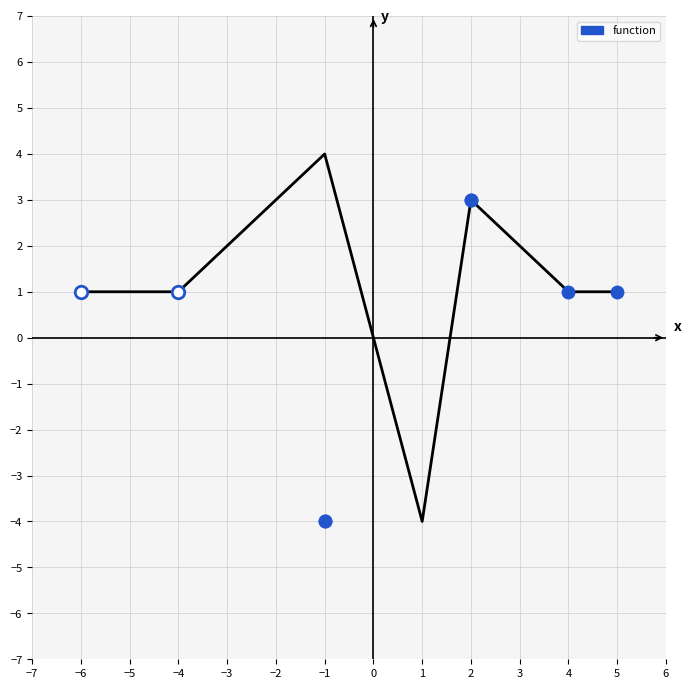

Is it true that the value at 2 is 5?

False